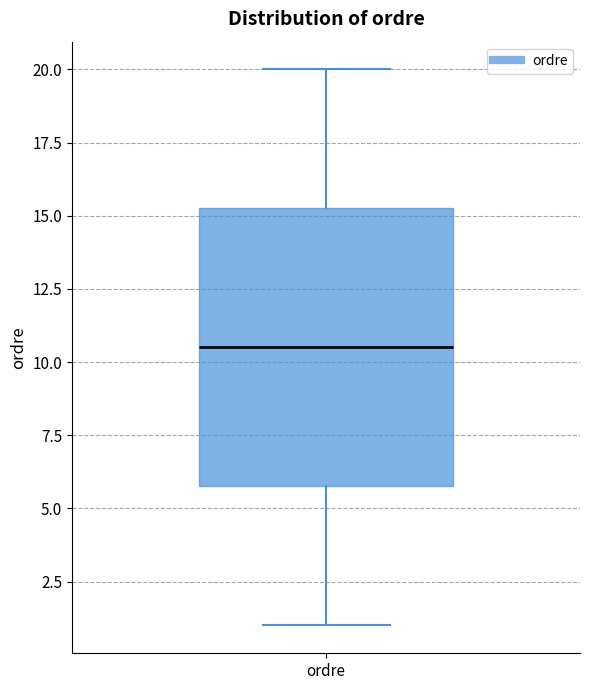

Where is the lower edge of the box for ordre on the y-axis? The values are not printed on the chart, so give them approximately, as read against the axis.

6.0